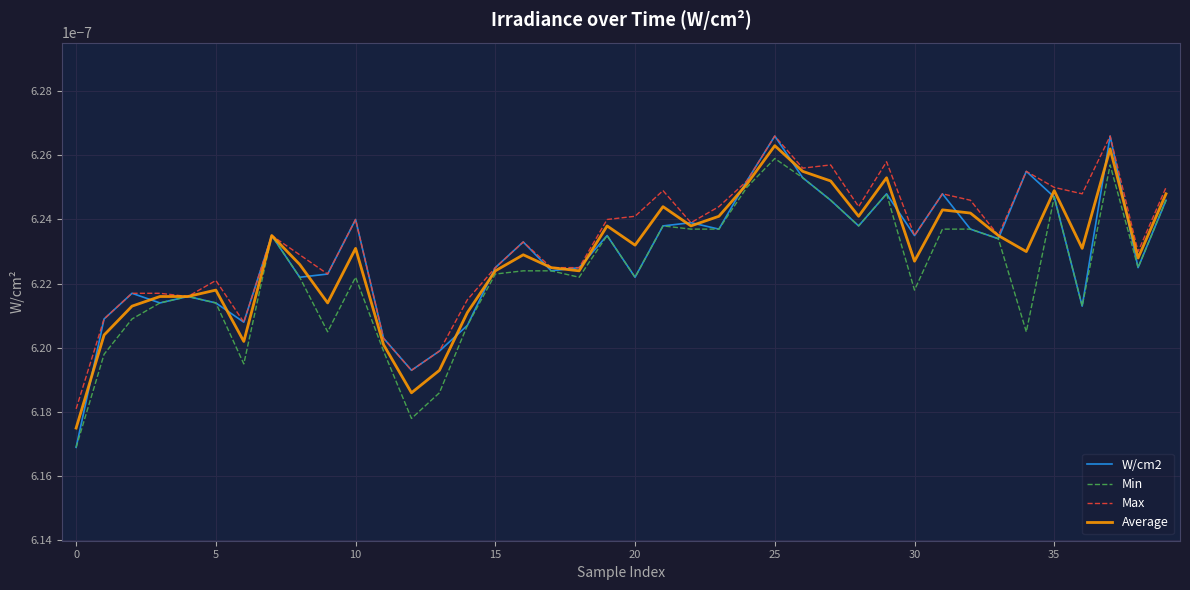

Which series has the largest range (max minus min)?

W/cm2